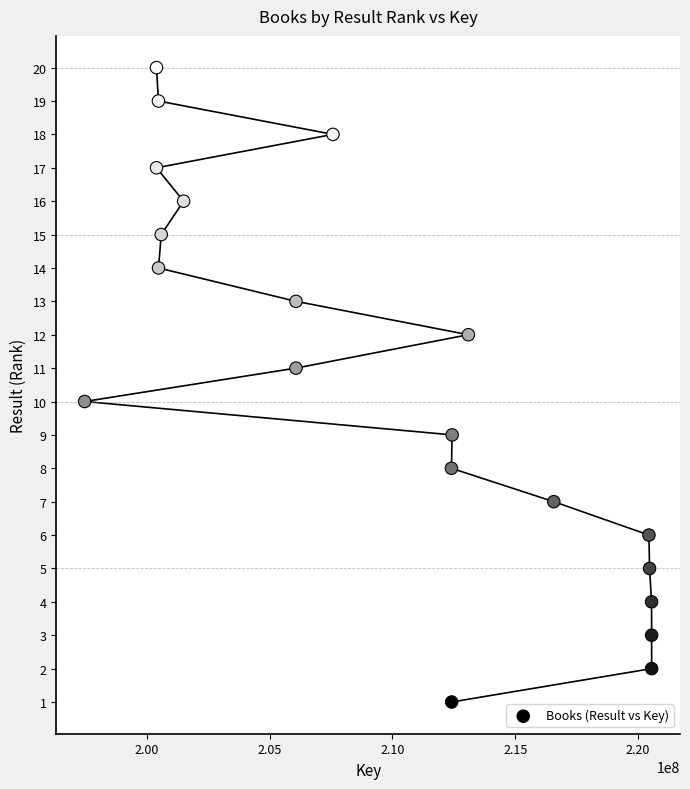

What is the range of Y values (max minus min)?

19